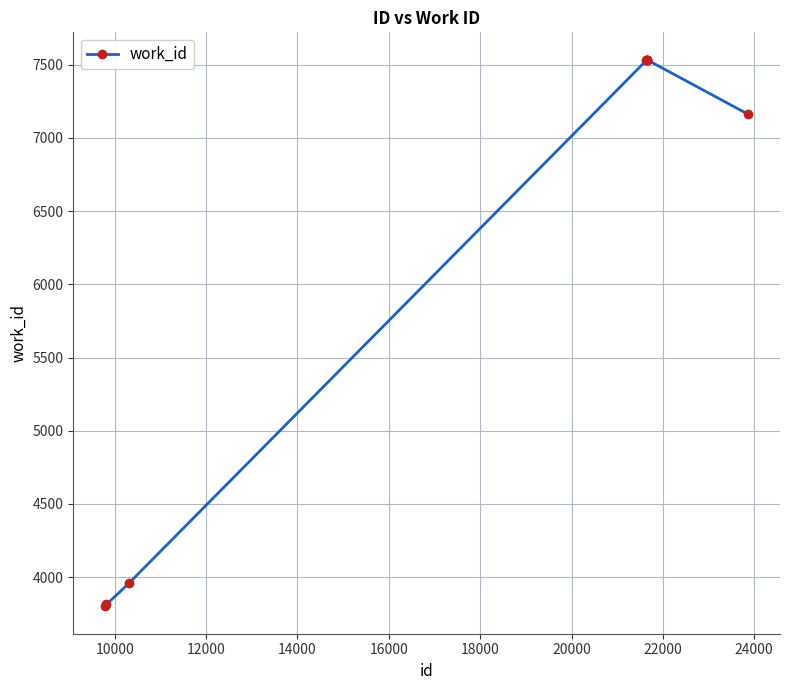

What is the value of the 9th point from the left?

7163